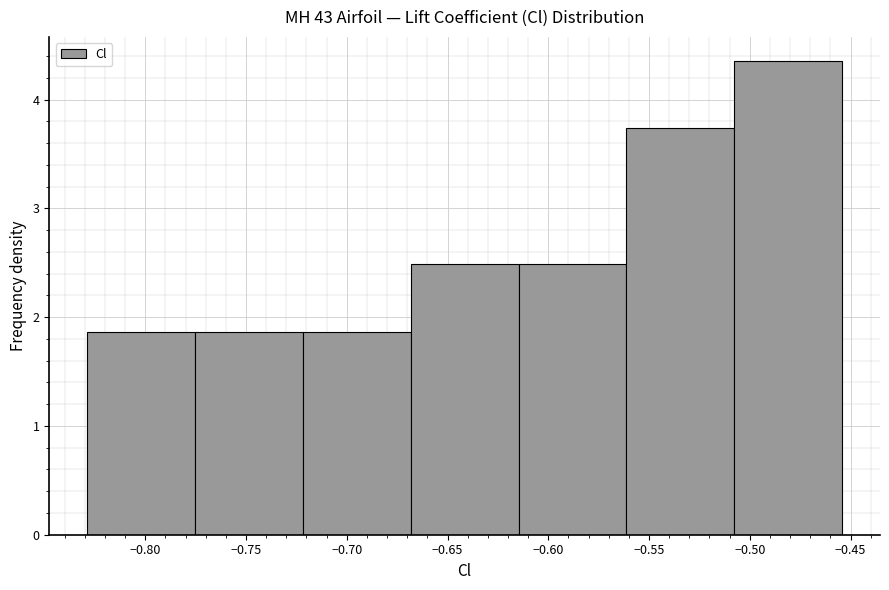

Reading left to right, list every bar in this chart as the range it spans on the x-axis followed by its height. Neither the bar edges nor the heights are printed on the chart, so give them approximately, as read against the axes.

-0.830 to -0.775: 1.9
-0.775 to -0.720: 1.9
-0.720 to -0.670: 1.9
-0.670 to -0.615: 2.5
-0.615 to -0.560: 2.5
-0.560 to -0.510: 3.7
-0.510 to -0.455: 4.4